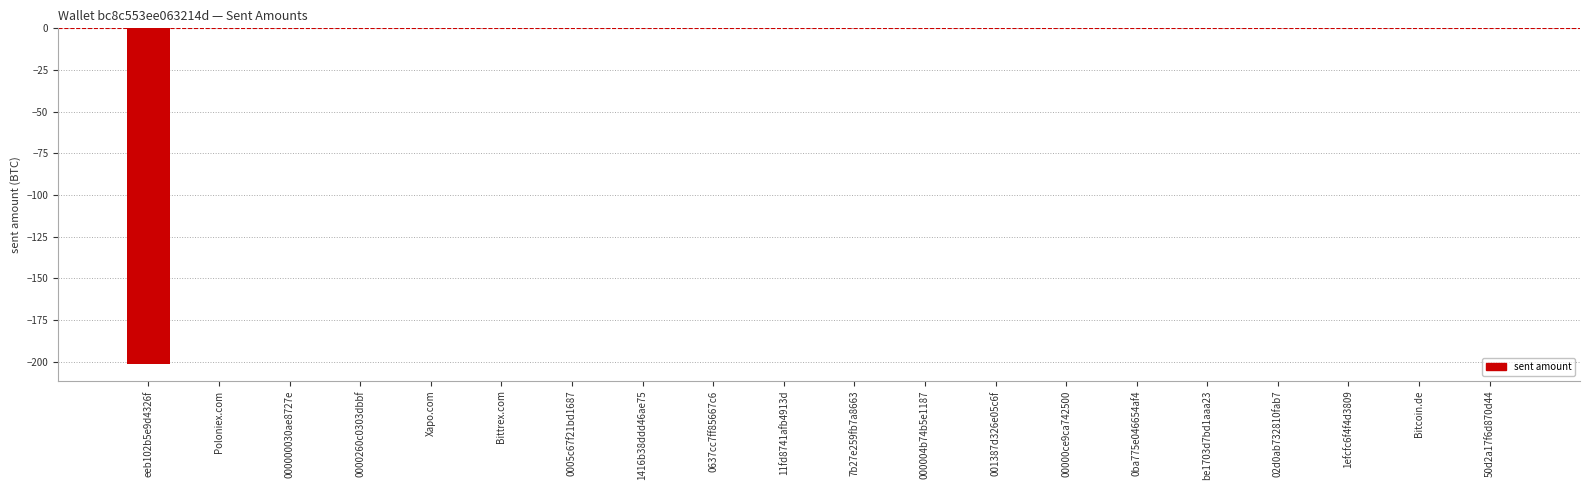

The chart shows a value of -46.1 at eeb102b5e9d4326f. True or false?

False